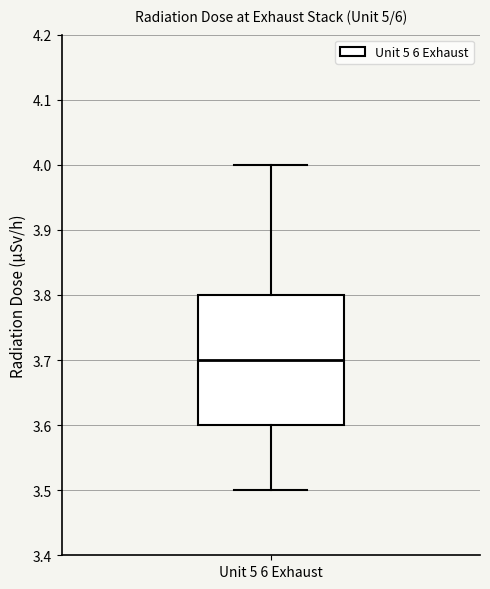

Transcribe this box plot: give where the median line is, the range the box spans, and where the two whiskers end, as read against the y-axis. The values are not printed on the chart, so give them approximately, as read against the axis.

median 3.7, box 3.6 to 3.8, whiskers 3.5 to 4.0